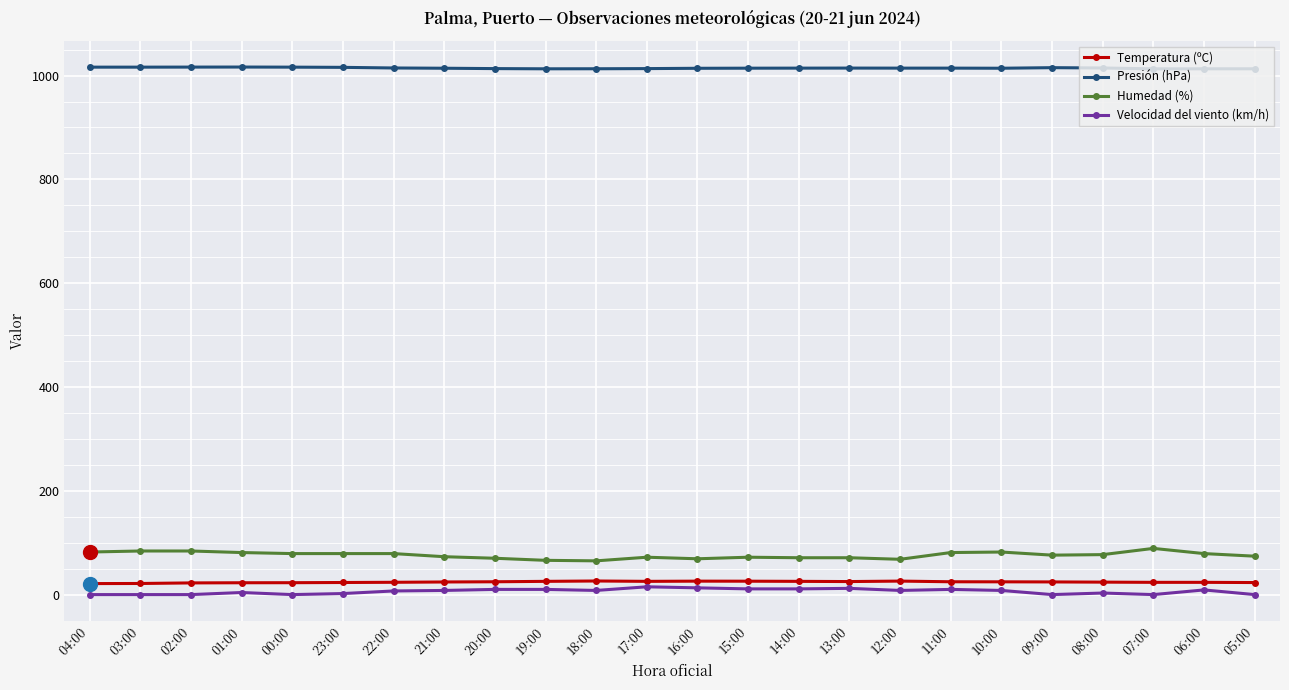

Rank the series at 10:00 from lowest to highest value.

Velocidad del viento (km/h), Temperatura (ºC), Humedad (%), Presión (hPa)